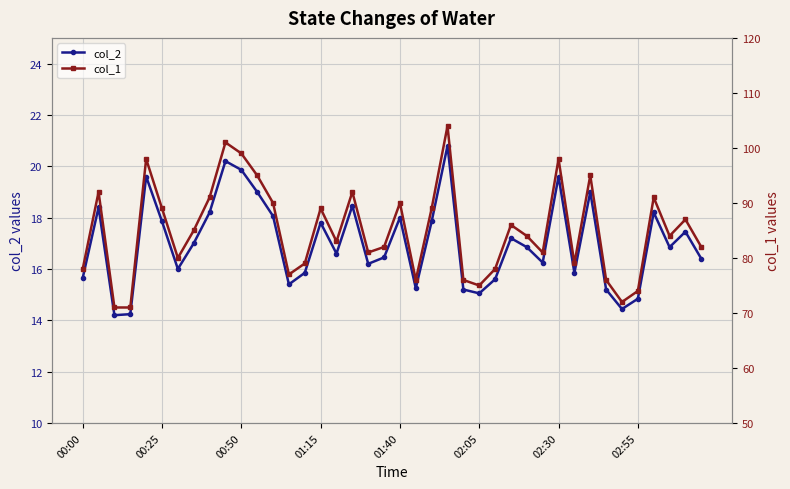

True or false: col_2 has more than 1 interior local peaks.

True